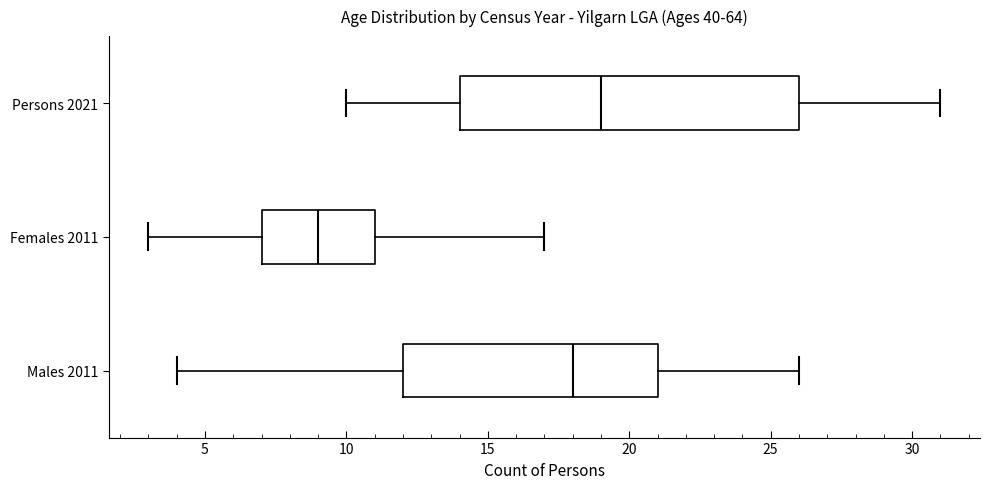

Which box's median line is the furthest to the right?

Persons 2021